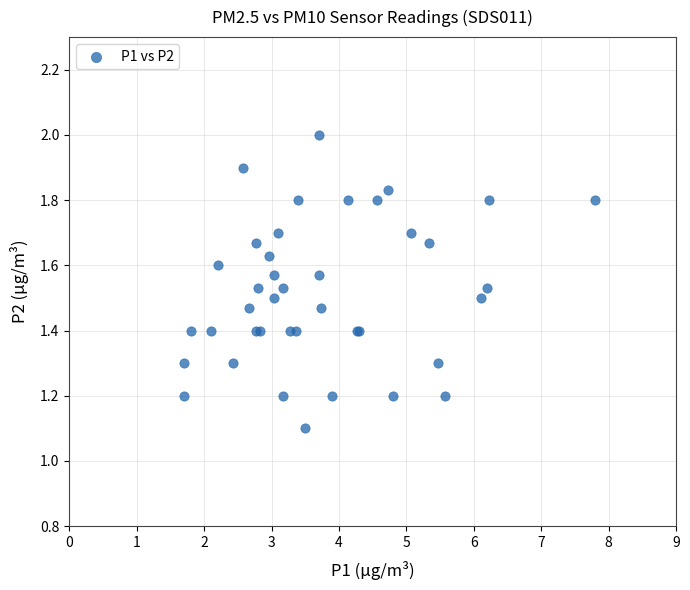

What Y value in the scatter plot is closest to 1?

1.1